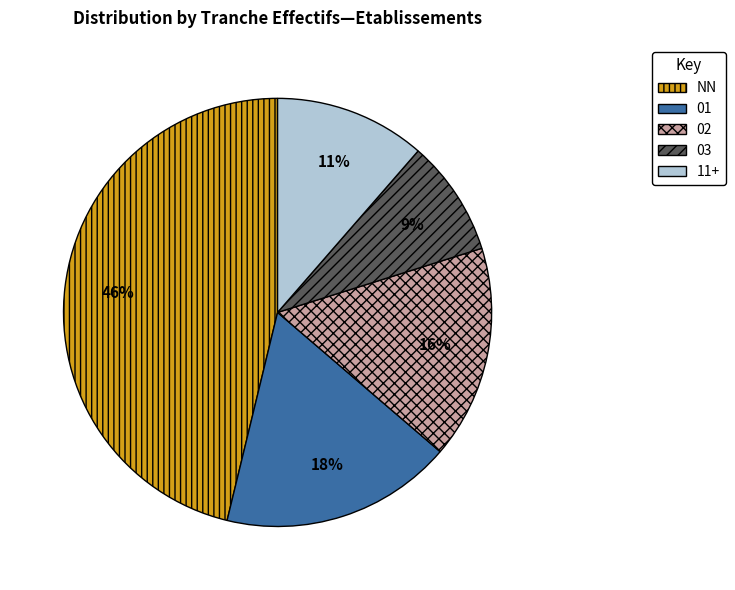

What is the ratio of the value at 01 to the value at 03?

2.0